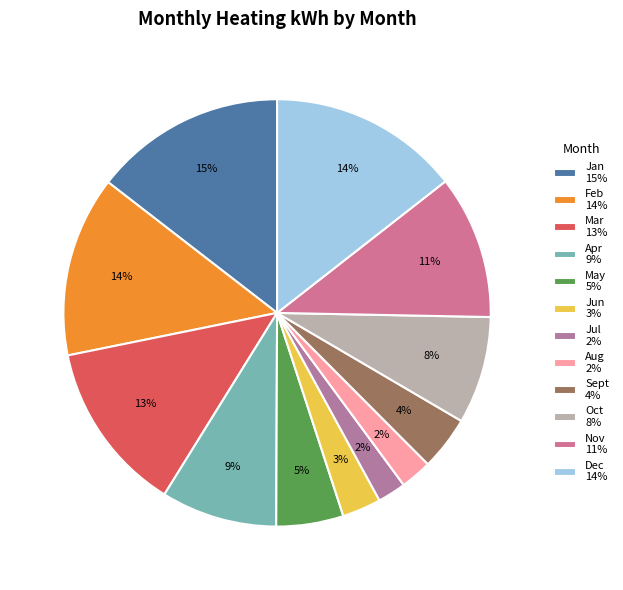

What percentage is the Jun slice, to the nearest percent?

3%